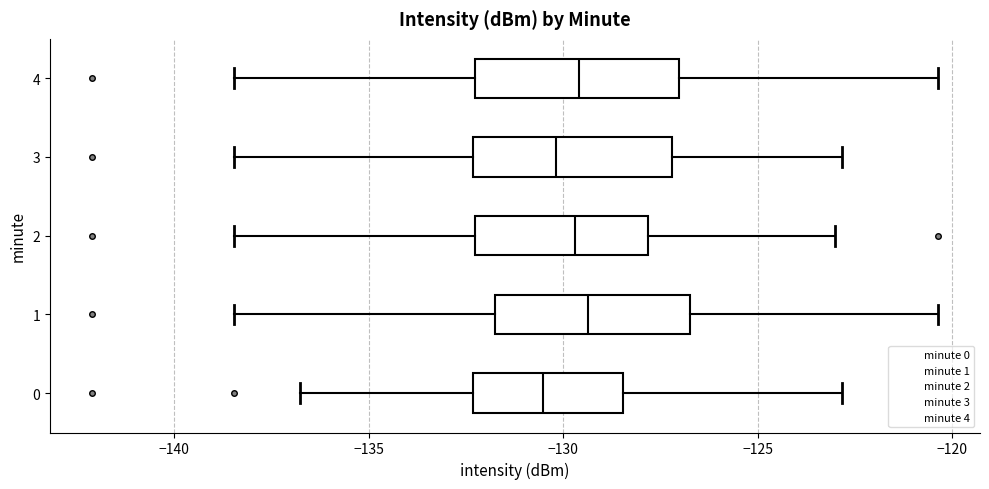

Reading bottom to top, transcribe this box plot: for each box, give where its median line is, the range the box spans, and where its two whiskers end, as read against the x-axis. The values are not printed on the chart, so give them approximately, as read against the axis.

0: median -130.5, box -132.5 to -128.5, whiskers -137.0 to -123.0
1: median -129.5, box -132.0 to -126.5, whiskers -138.5 to -120.5
2: median -129.5, box -132.5 to -128.0, whiskers -138.5 to -123.0
3: median -130.0, box -132.5 to -127.0, whiskers -138.5 to -123.0
4: median -129.5, box -132.5 to -127.0, whiskers -138.5 to -120.5